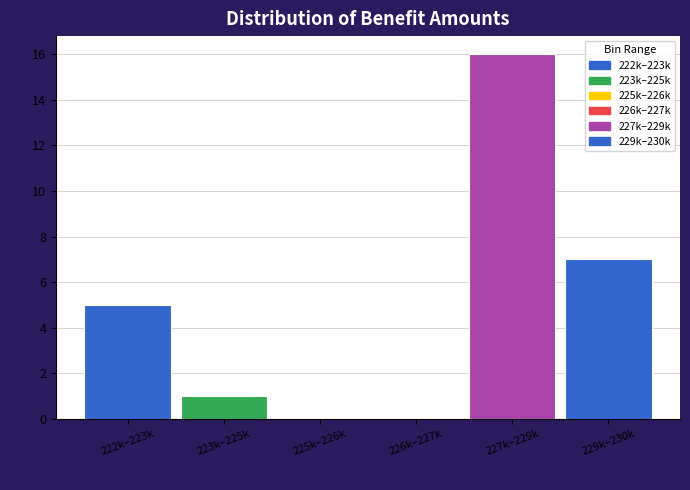

Reading left to right, transcribe all the data shown in this chart.

222k–223k=5	223k–225k=1	225k–226k=0	226k–227k=0	227k–229k=16	229k–230k=7